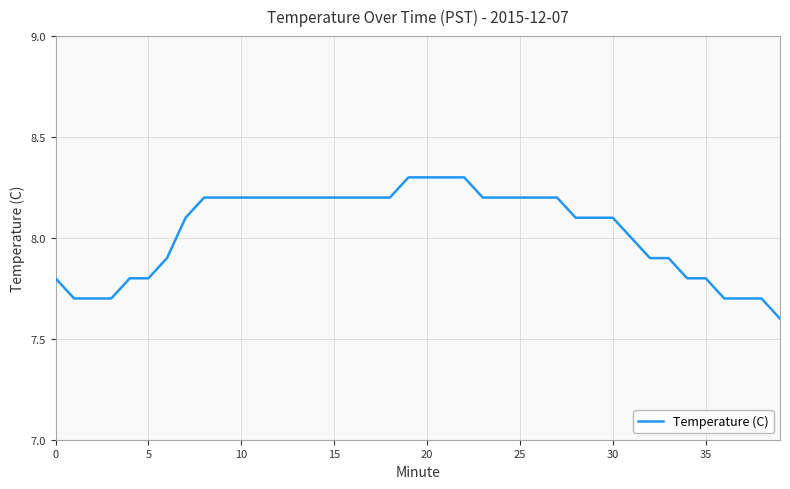

What is the maximum value shown in the chart?

8.3